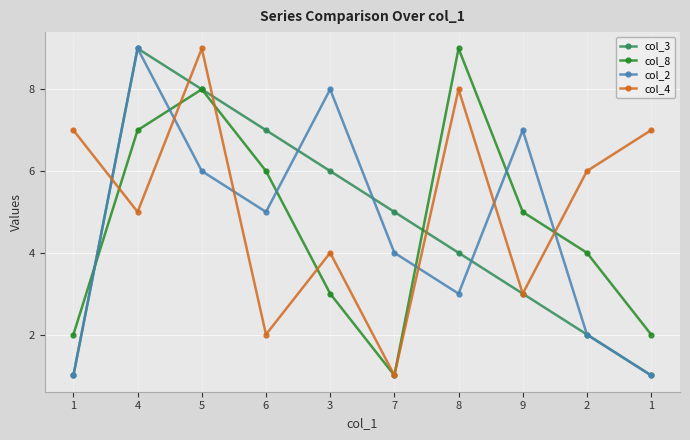

Which series has the largest total across all categories?

col_4